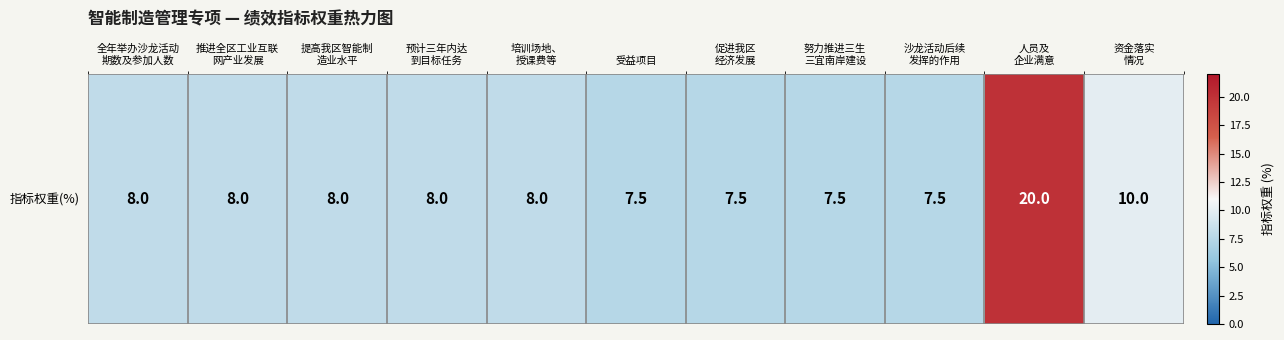

What is the maximum value shown in the chart?

20.0